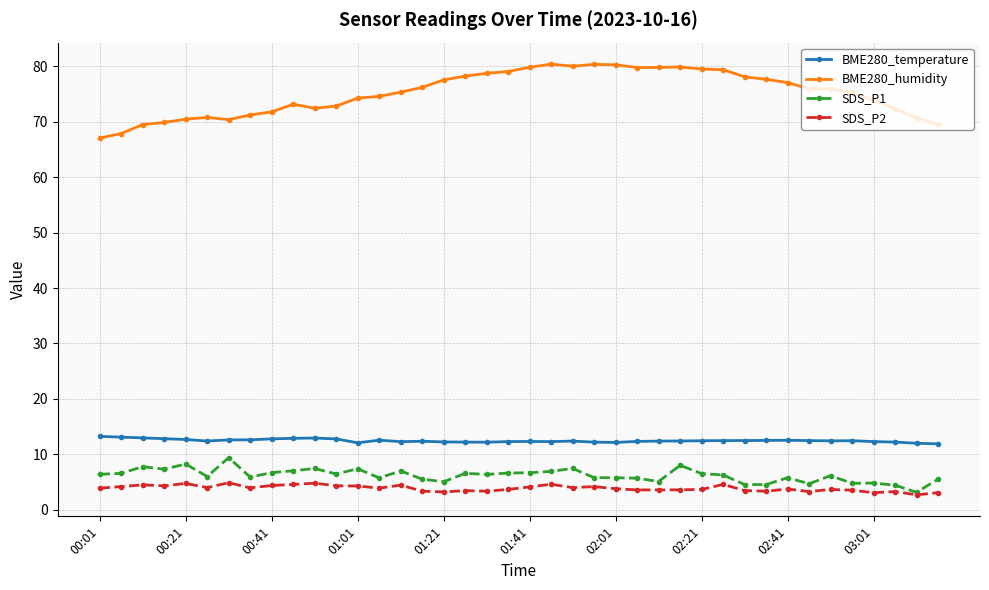

What are all the series names shown in the legend?

BME280_temperature, BME280_humidity, SDS_P1, SDS_P2